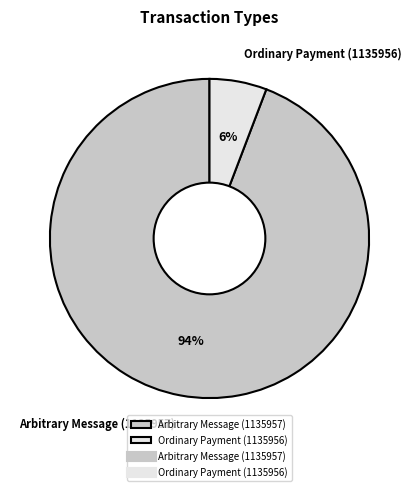

Between Arbitrary Message (1135957) and Ordinary Payment (1135956), which is larger?

Arbitrary Message (1135957)